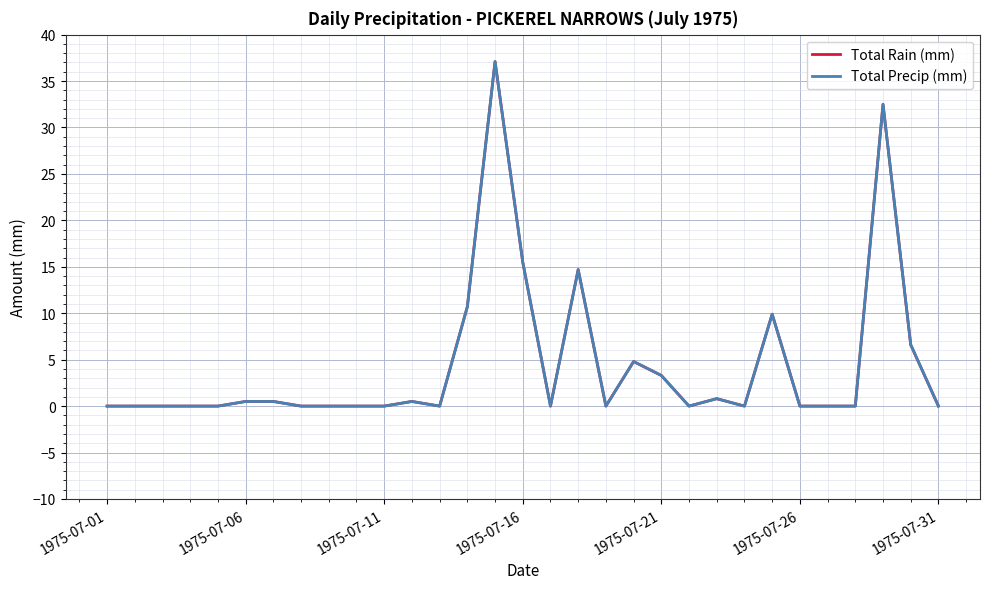

Is this an area chart (filled region under the line)?

No